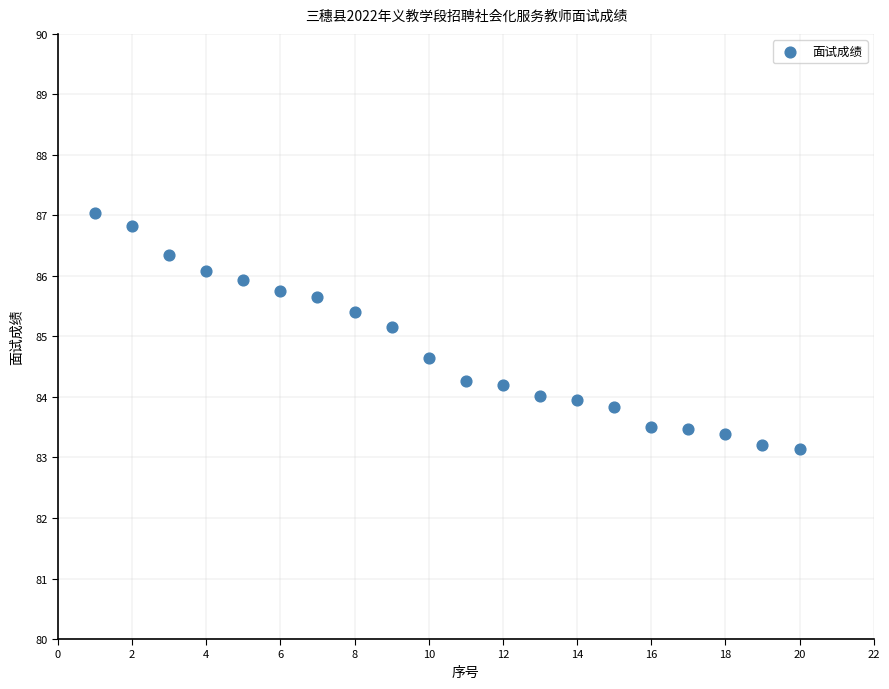

What Y value in the scatter plot is closest to 85?

85.2